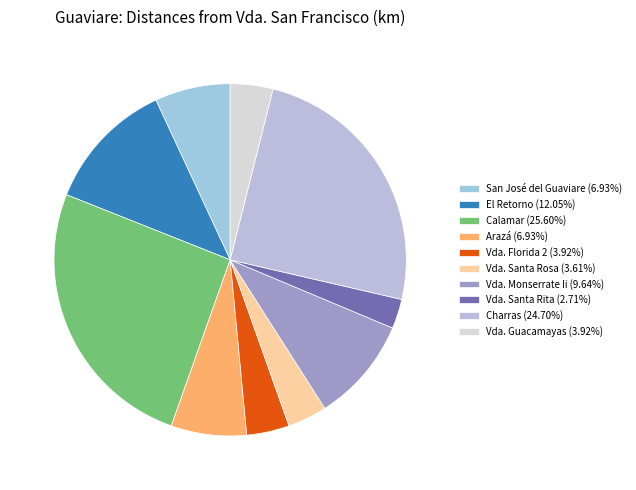

Which has a higher value, Vda. Guacamayas or Vda. Santa Rita?

Vda. Guacamayas